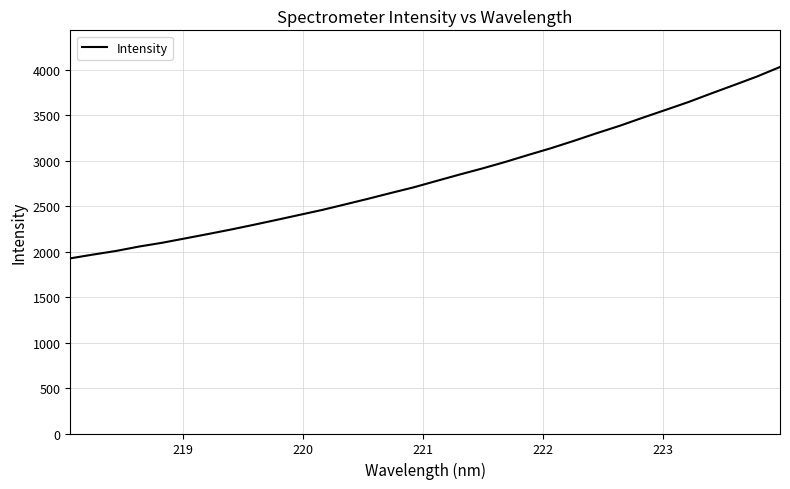

What is the difference between the maximum and minimum values?

2104.9